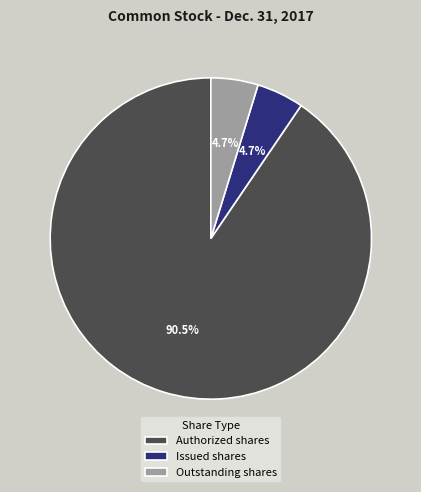

What is the largest slice in the pie chart?

Authorized shares